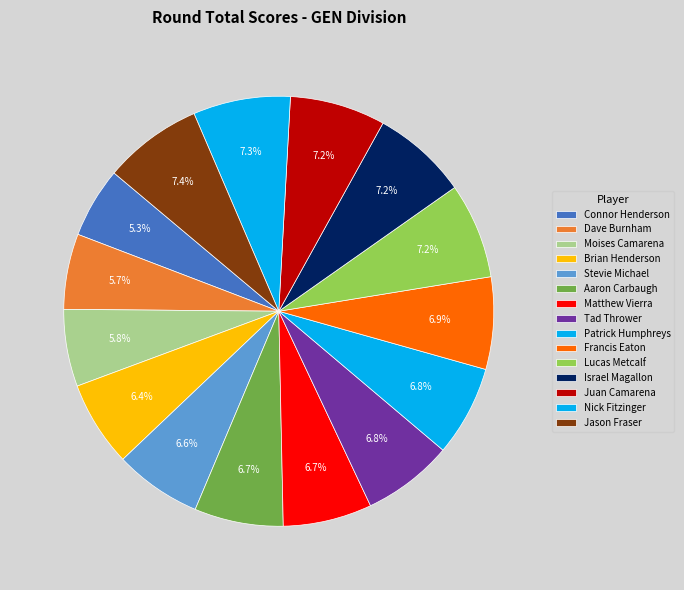

How many slices are in this pie chart?

15